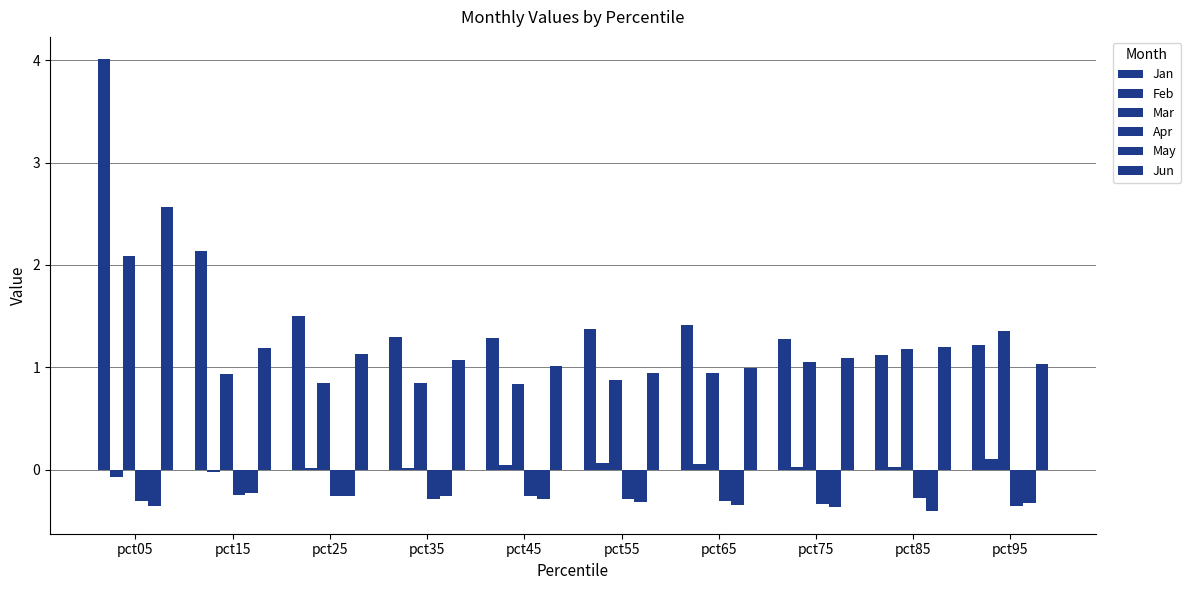

List the labels in order of Mar value, largest first.

pct05, pct95, pct85, pct75, pct65, pct15, pct55, pct35, pct25, pct45